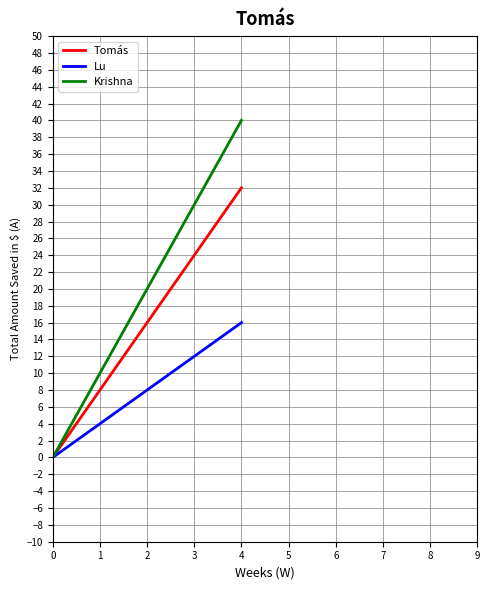

Which series has the largest total across all categories?

Krishna